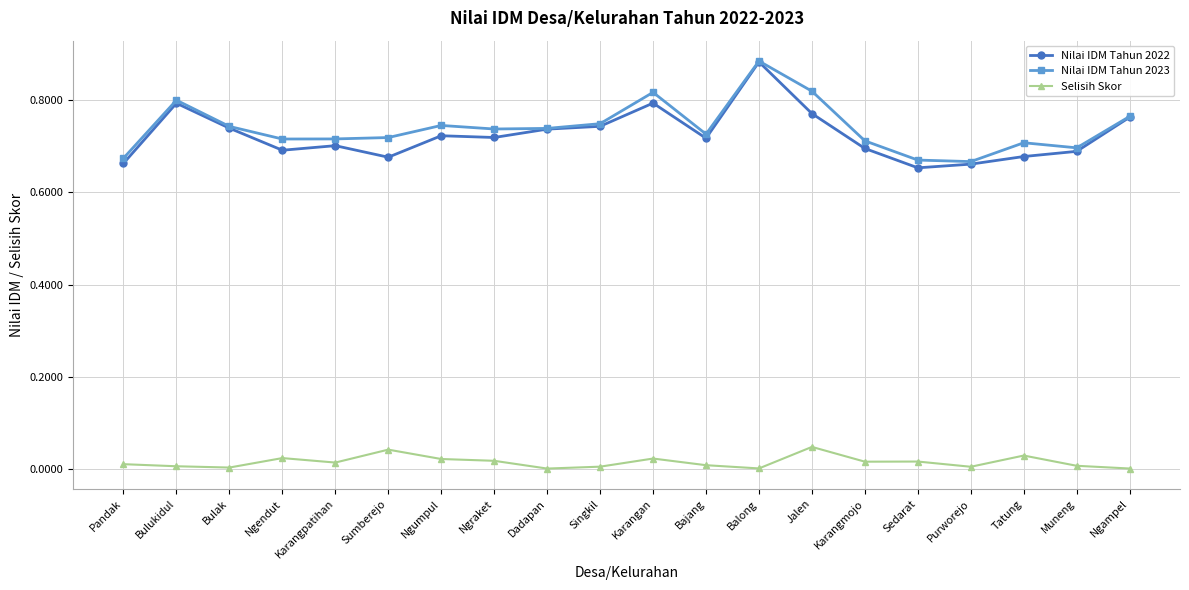

True or false: Nilai IDM Tahun 2022 and Selisih Skor cross at least once.

False